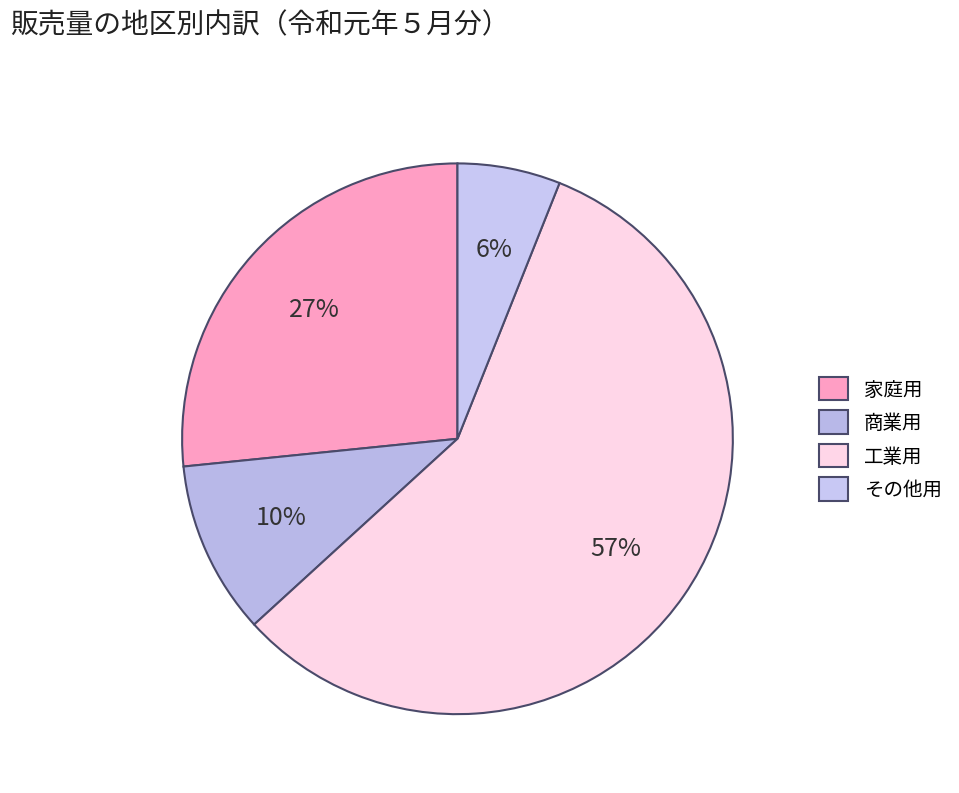

Count the number of slices in the pie.

4